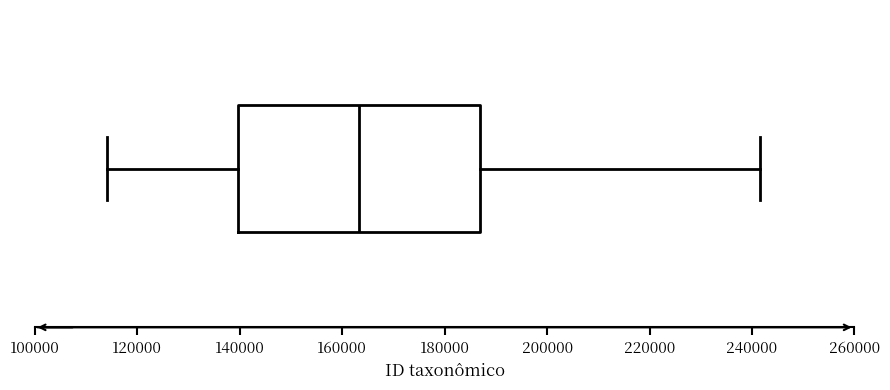

Where does the right whisker of the box end on the x-axis? The values are not printed on the chart, so give them approximately, as read against the axis.

242000